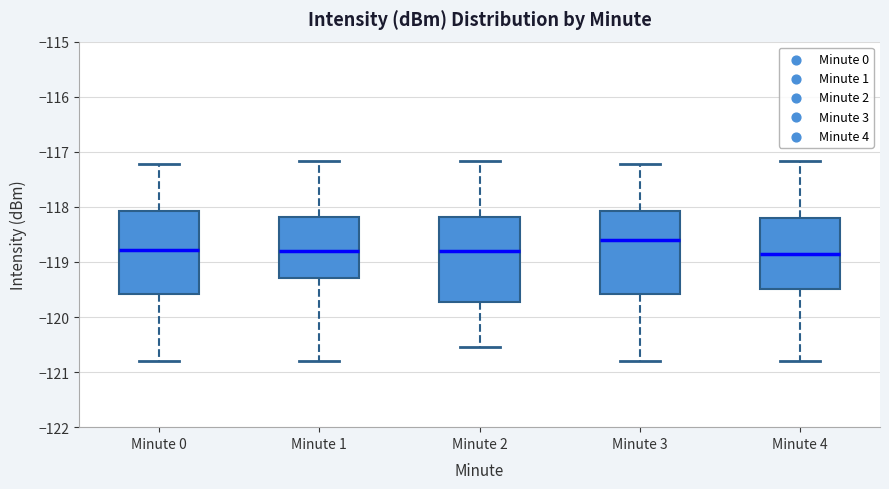

Which box has the highest median line?

Minute 3